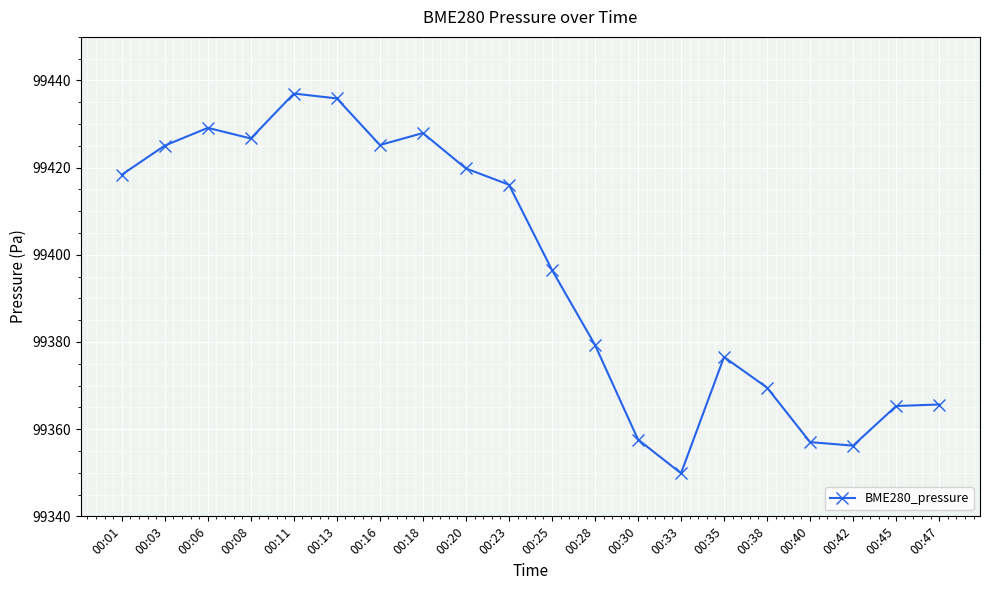

What is the ratio of the value at 00:45 to the value at 00:35?

1.0